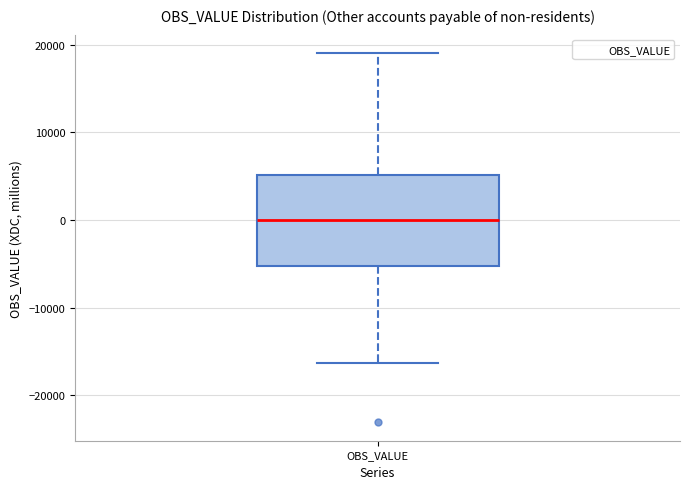

Transcribe this box plot: give where the median line is, the range the box spans, and where the two whiskers end, as read against the y-axis. The values are not printed on the chart, so give them approximately, as read against the axis.

median 0, box -5000 to 5000, whiskers -16000 to 19000